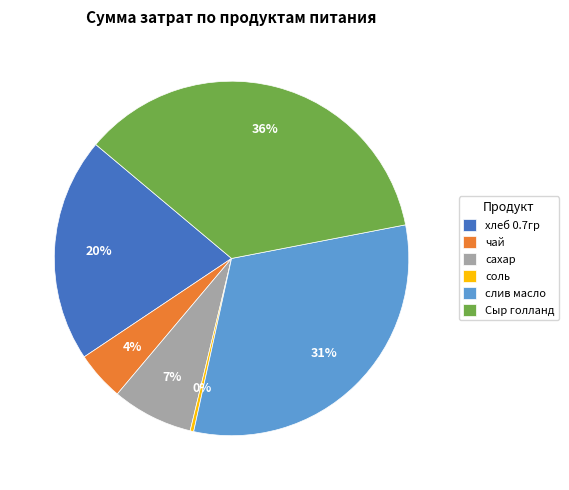

Does any single category account for the majority?

No